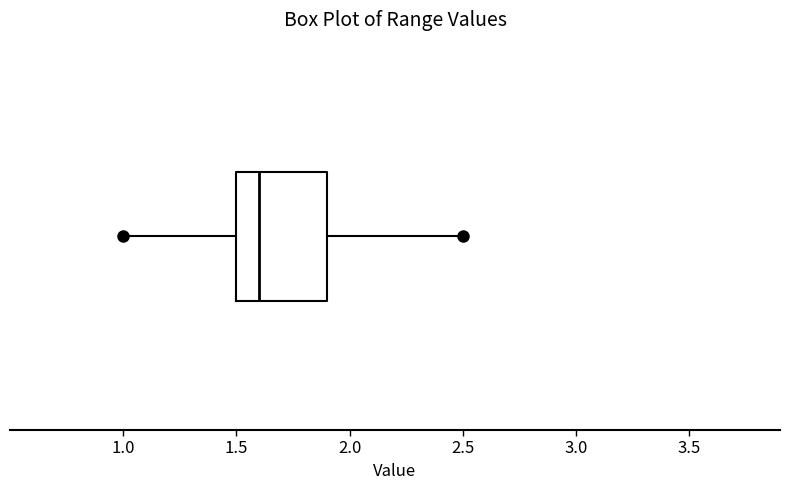

Read this box plot against the x-axis: the position of the median line, the range covered by the box, and the ends of both whiskers. The values are not printed on the chart, so give them approximately, as read against the axis.

median 1.6, box 1.5 to 1.9, whiskers 1.0 to 2.5